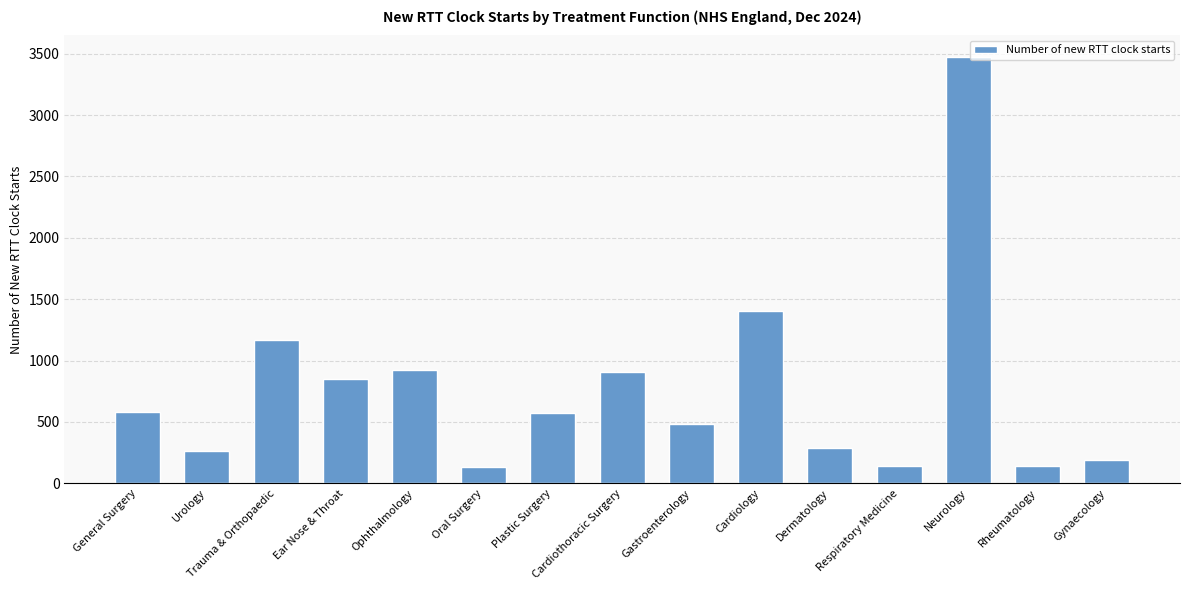

What is the difference between the values at Respiratory Medicine and Cardiology?

1261